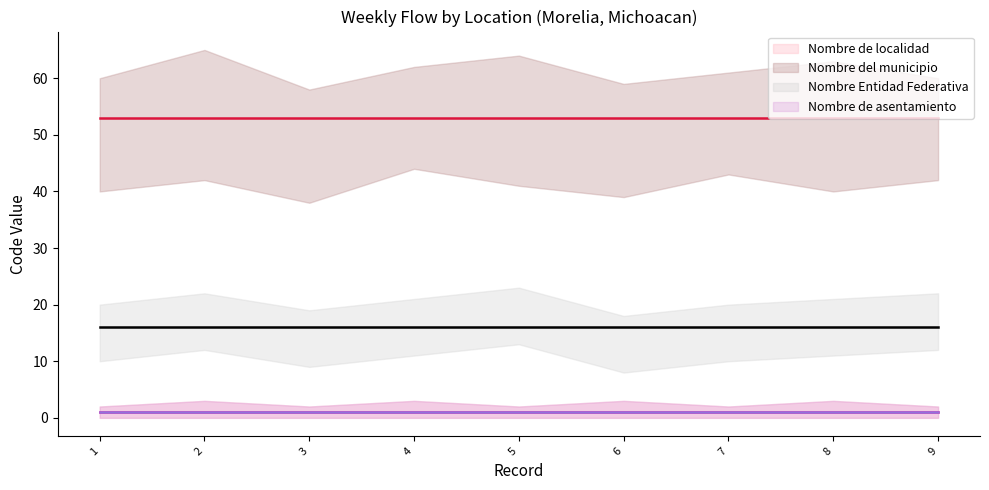

At which label is Nombre Entidad Federativa (mean) closest to 16?

1